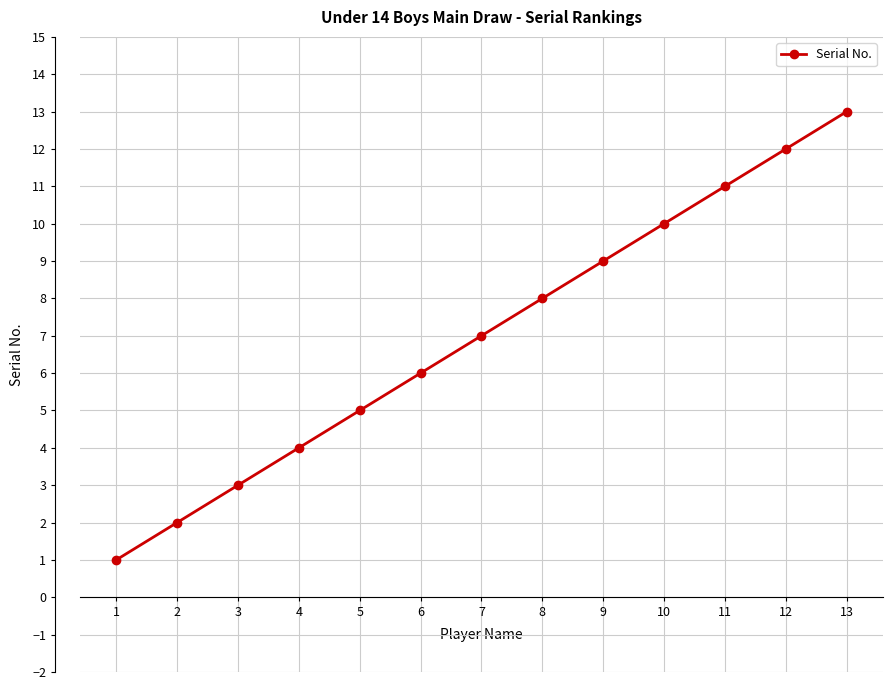

Count the number of data series in this chart.

1